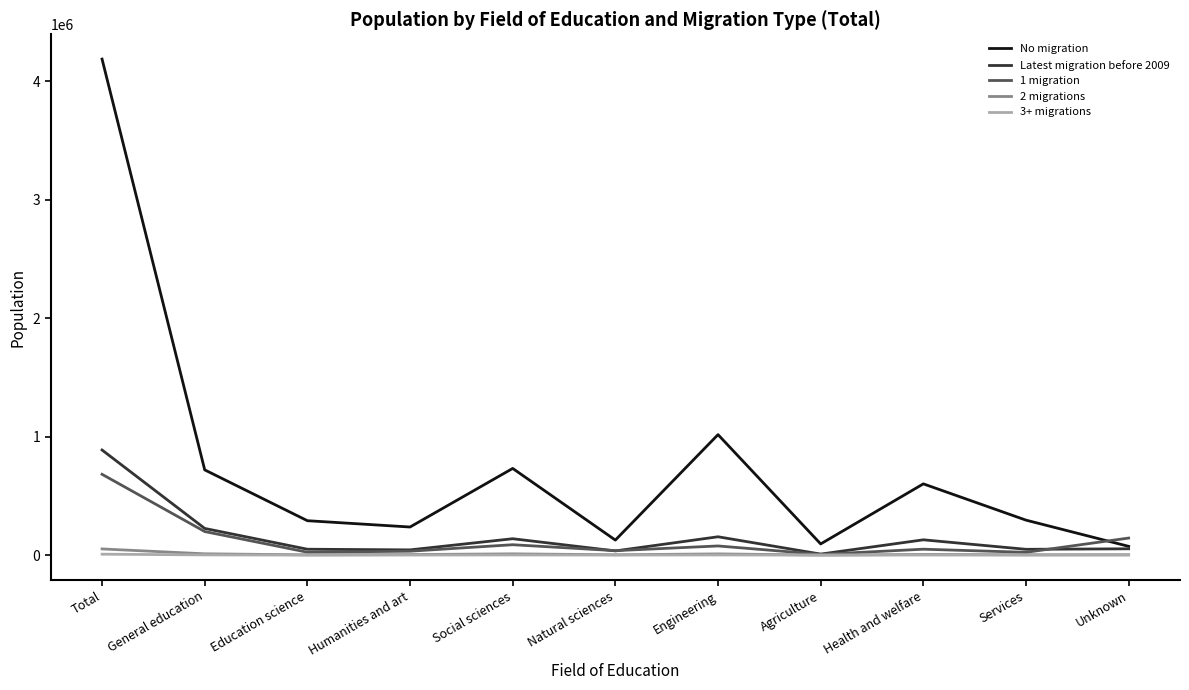

What is the sum of all 1 migration values?

1363992